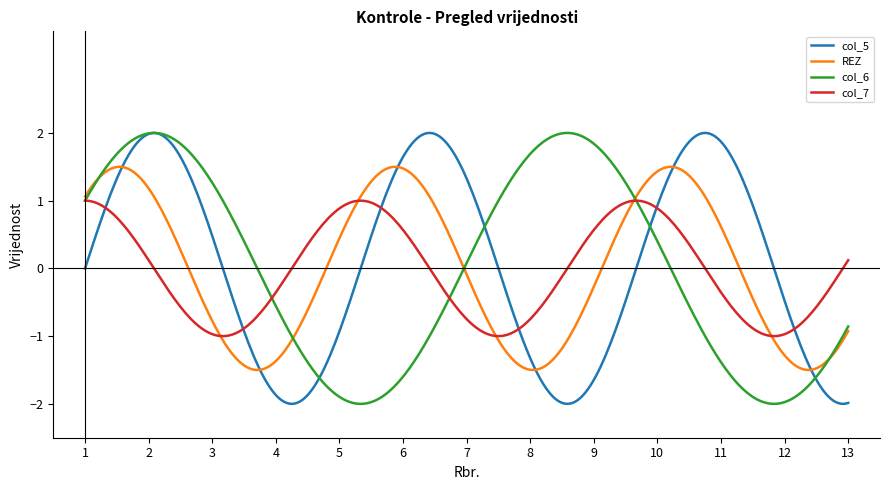

What is the lowest value of the col_5 series?

-2.0